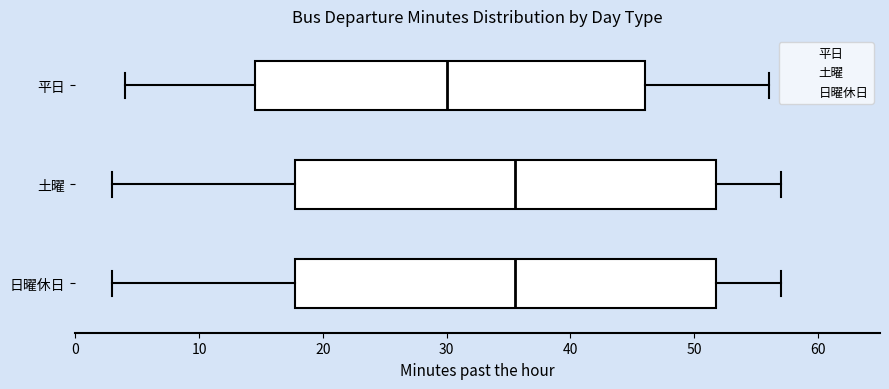

Where does the median line of the box for 平日 sit on the x-axis? The values are not printed on the chart, so give them approximately, as read against the axis.

30